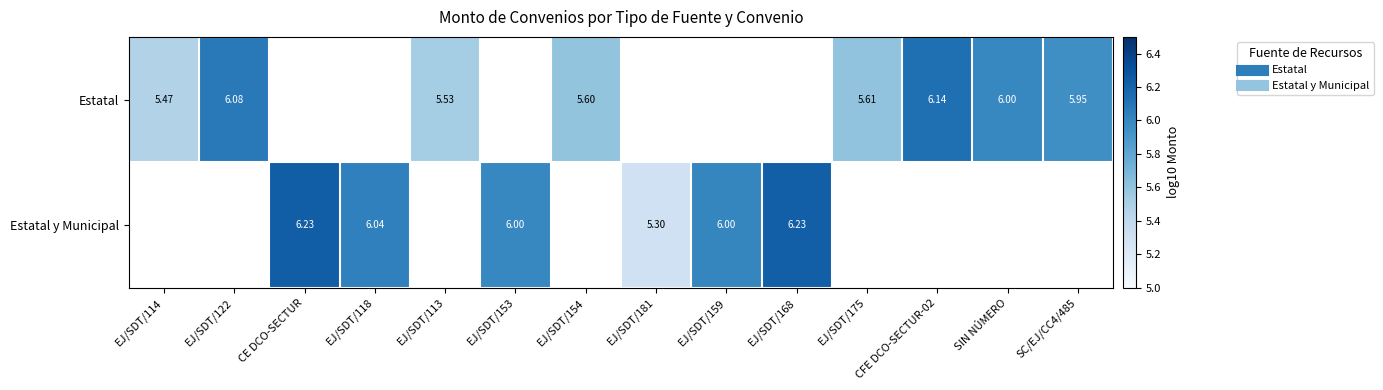

At how many categories does at least one series exceed 5?

14